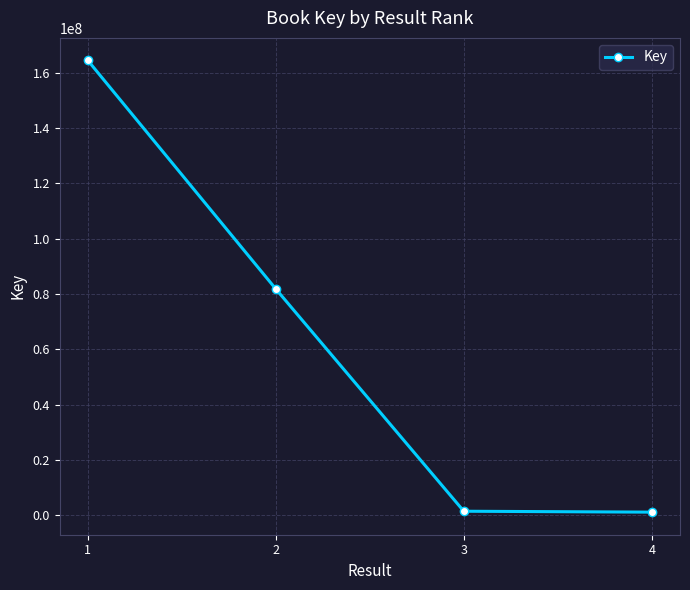

Is this an area chart (filled region under the line)?

No